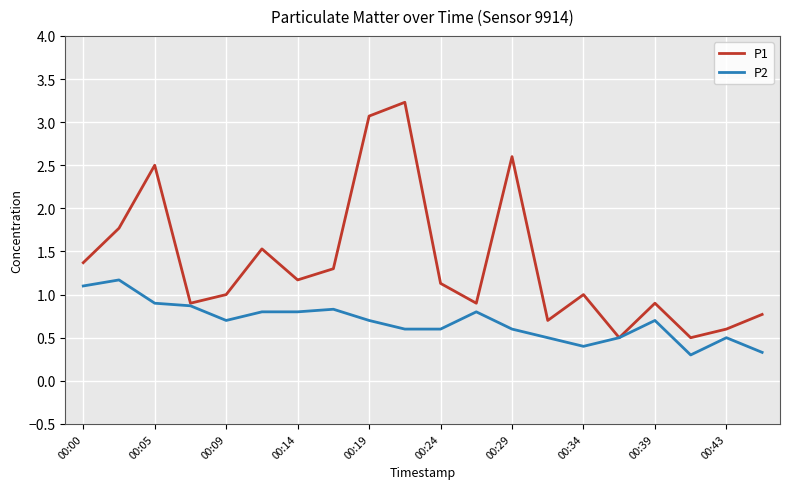

List the series in order of their overall mean, lowest first.

P2, P1